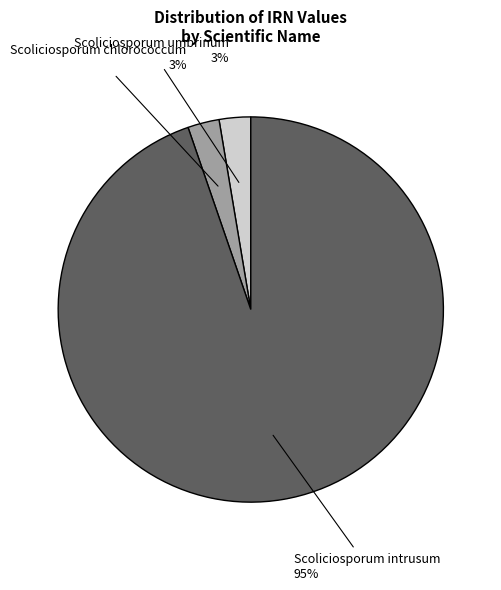

To the nearest percent, what is the average slice percentage?

33%